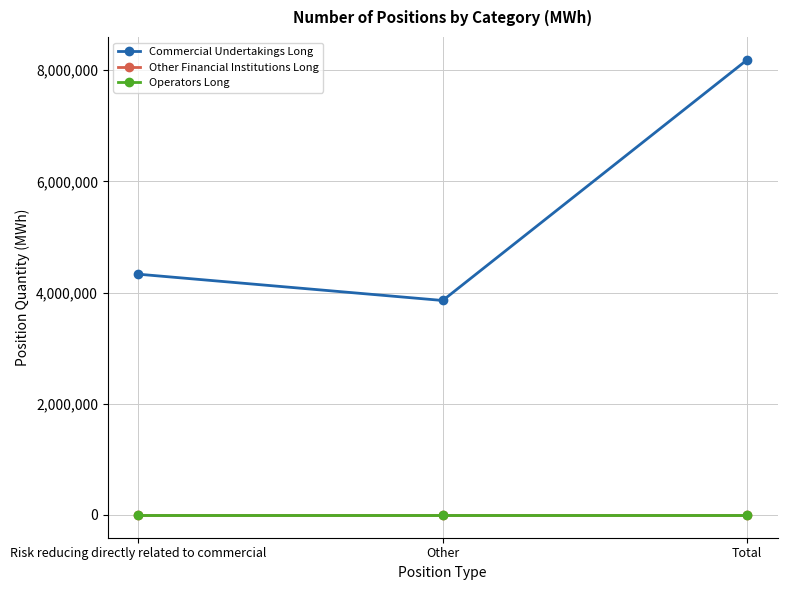

Which has a higher value, Total or Risk reducing directly related to commercial?

Total